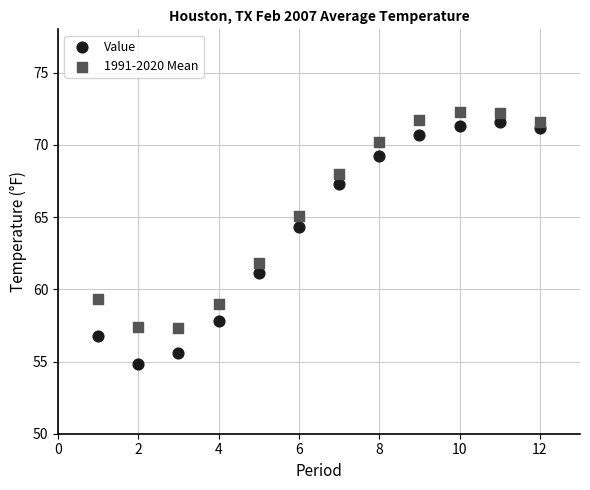

What are all the series names shown in the legend?

Value, 1991-2020 Mean